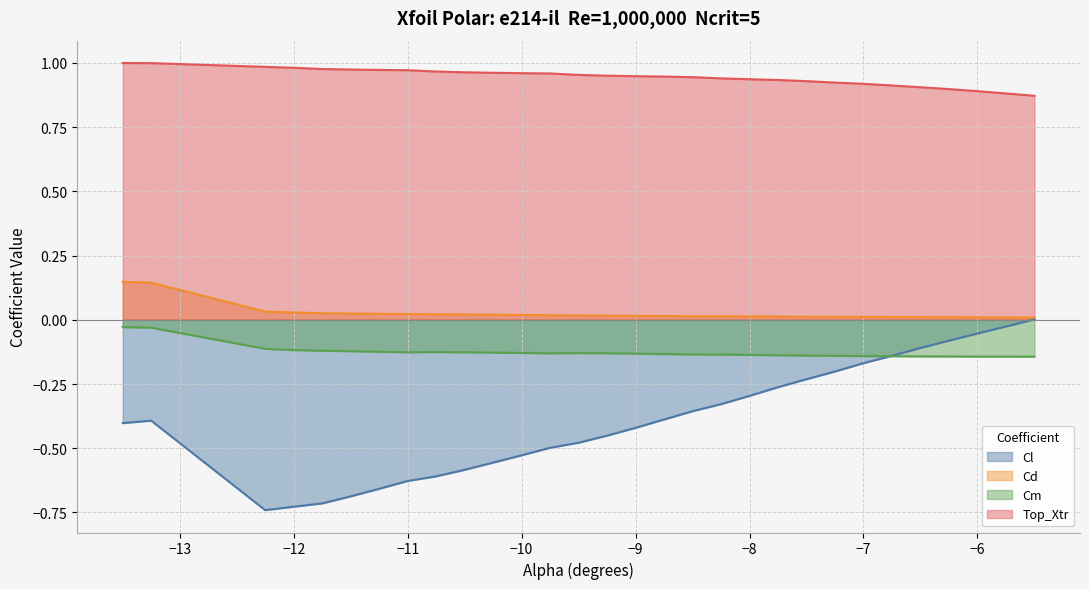

Does the chart display data point markers on the line(s)?

No